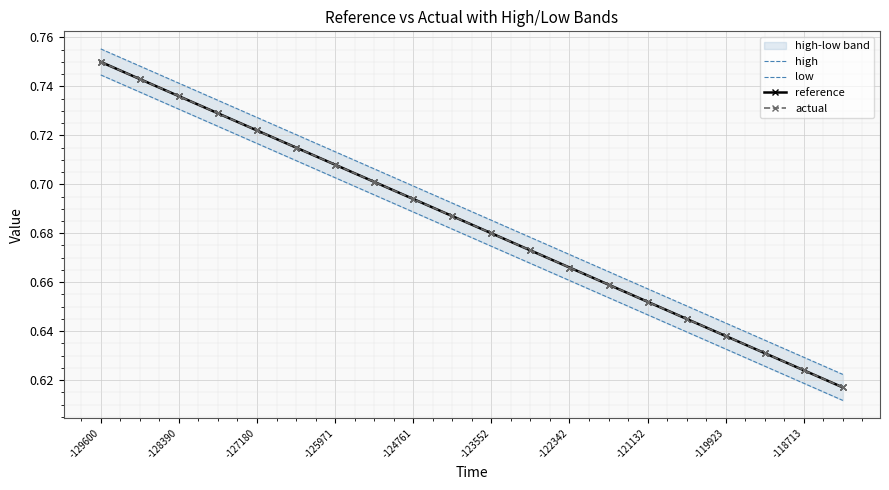

What is the difference between the second highest and minimum values in the low series?

0.1